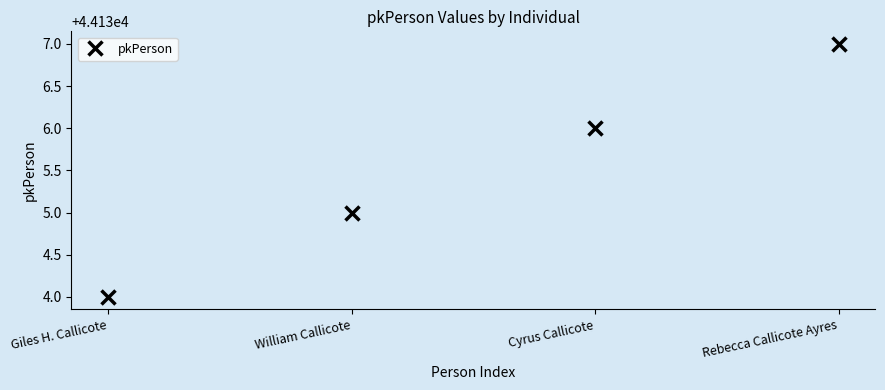

Rank the categories by value from lowest to highest.

Giles H. Callicote, William Callicote, Cyrus Callicote, Rebecca Callicote Ayres